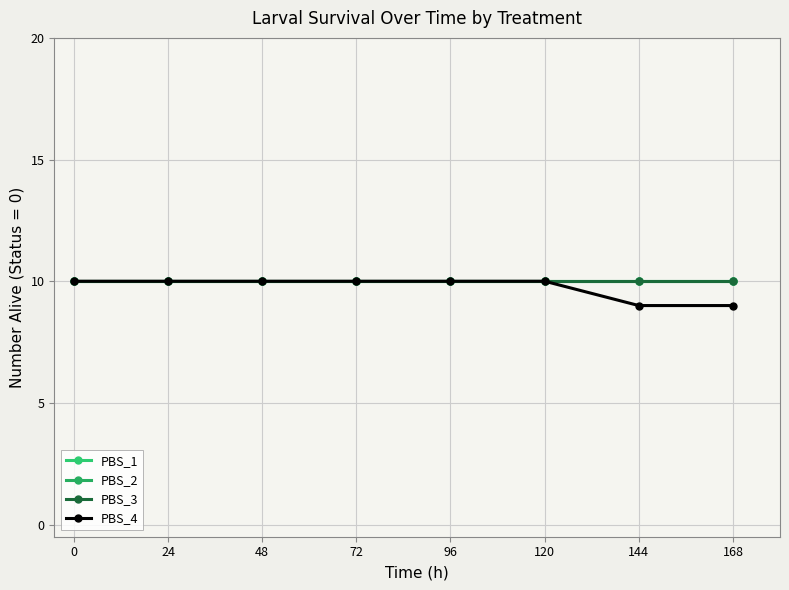

True or false: PBS_2 and PBS_3 cross at least once.

False